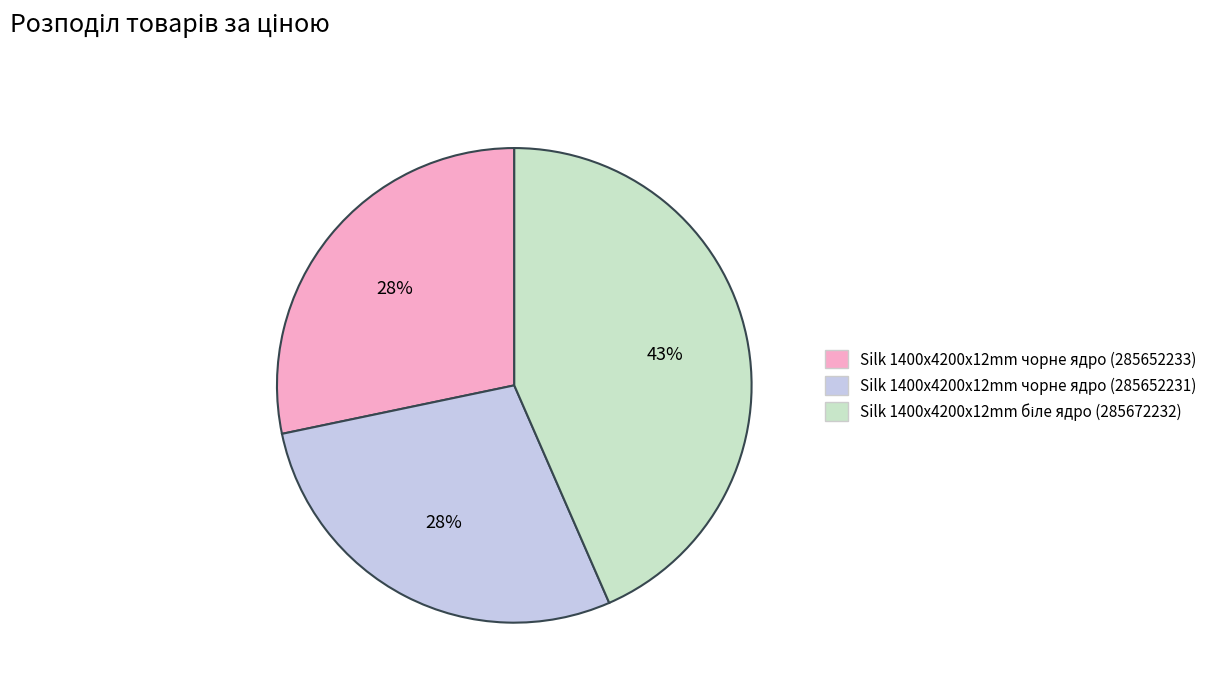

What percentage is the Silk 1400x4200x12mm чорне ядро (285652231) slice, to the nearest percent?

28%